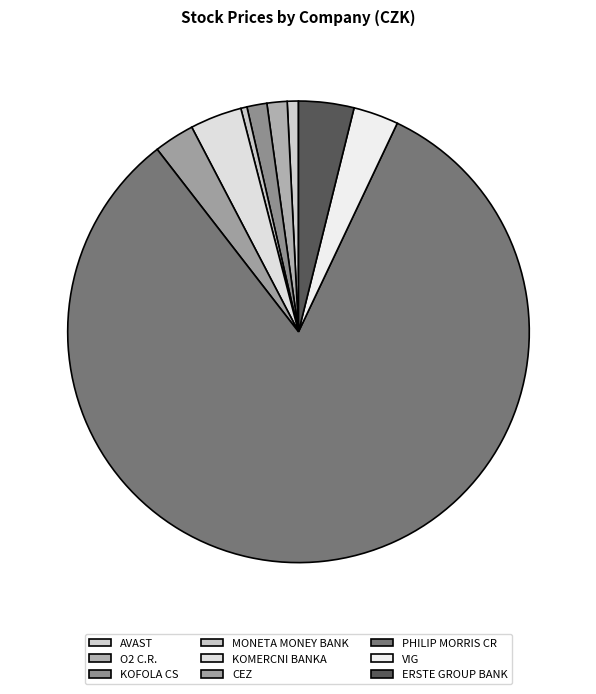

The CEZ slice represents 1% of the pie. True or false?

False